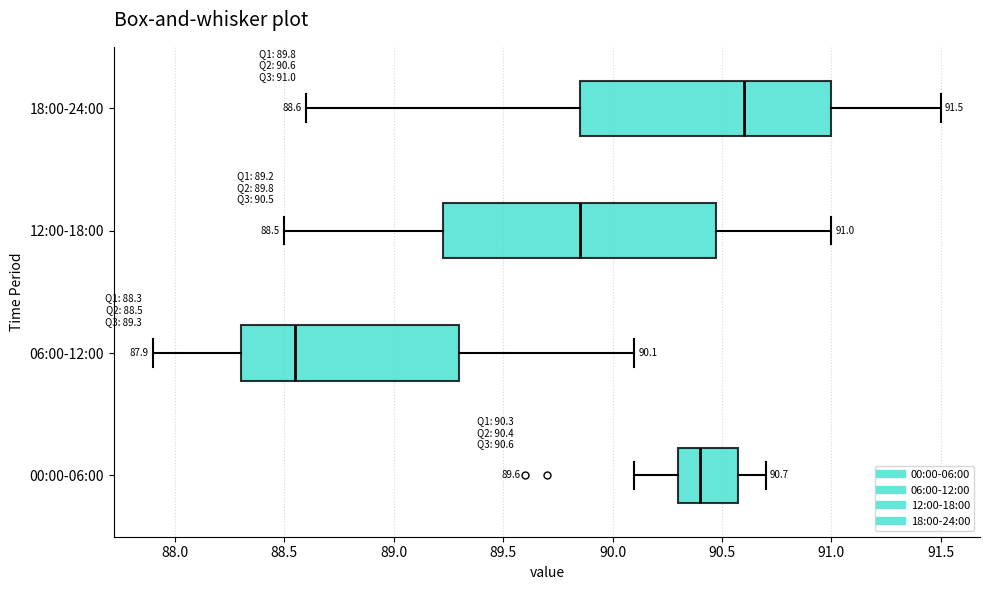

Comparing the boxes themselves (not the whiskers), which one is the widest?

12:00-18:00